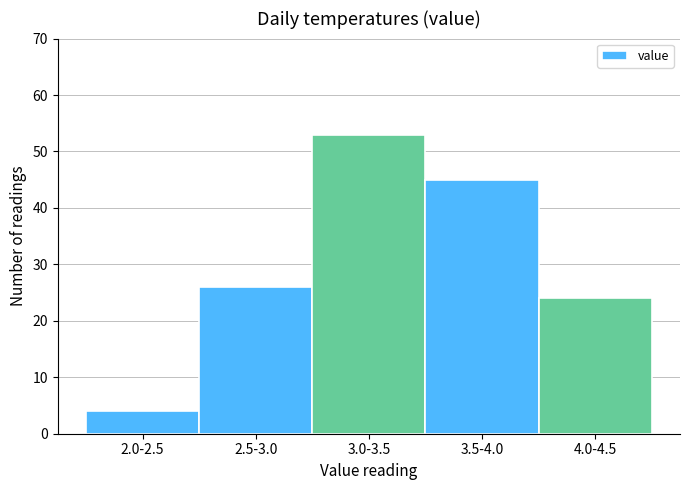

Reading right to left, transcribe all the data shown in this chart.

24	45	53	26	4